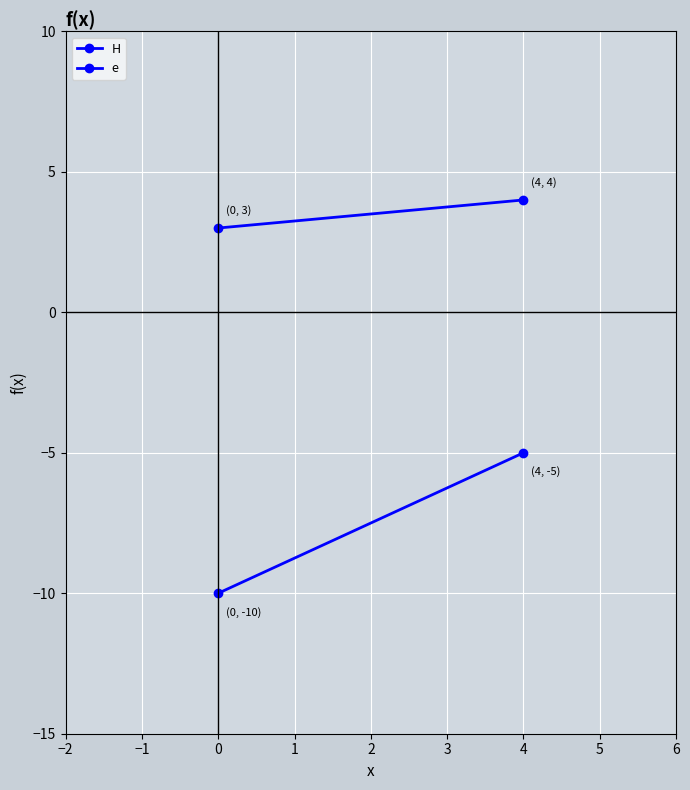

At 4, list the series in order from smallest to largest.

e, H